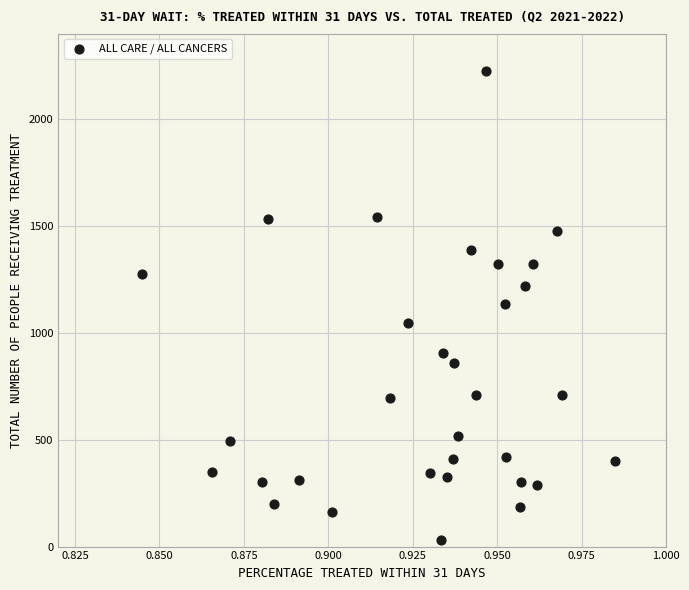

What is the range of Y values (max minus min)?

2197